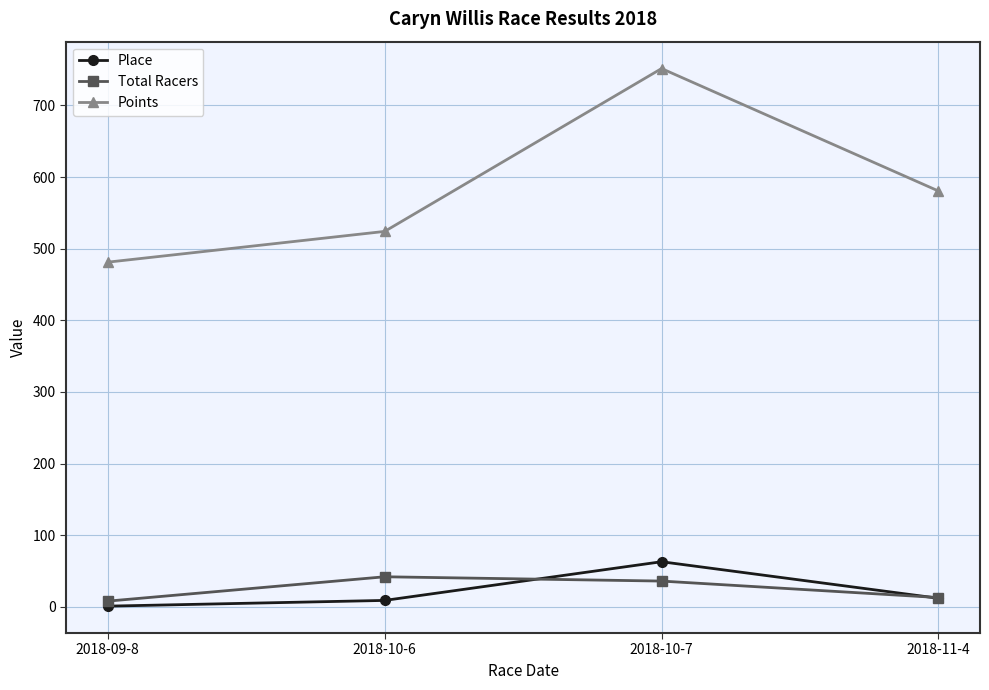

True or false: Total Racers and Points cross at least once.

False